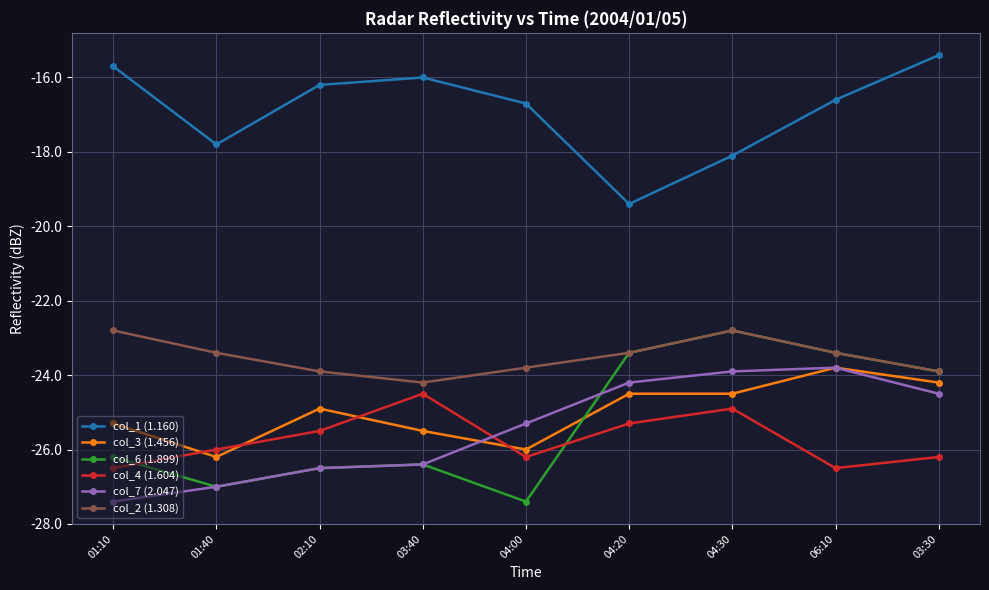

Which series has the largest total across all categories?

col_1 (1.160)